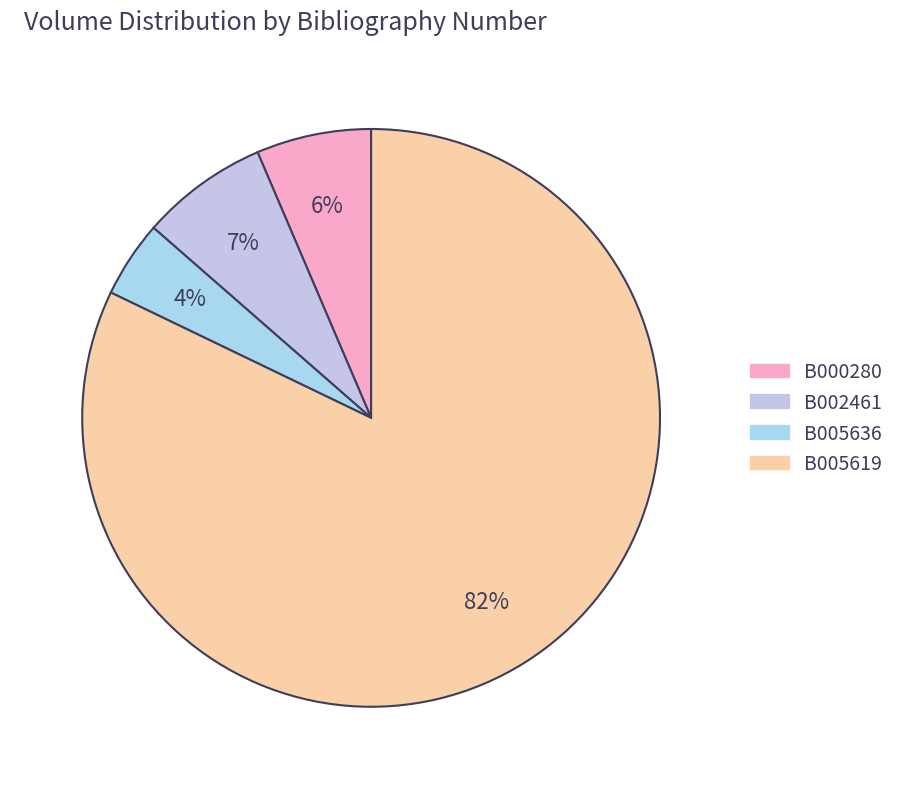

The B002461 slice represents 7% of the pie. True or false?

True